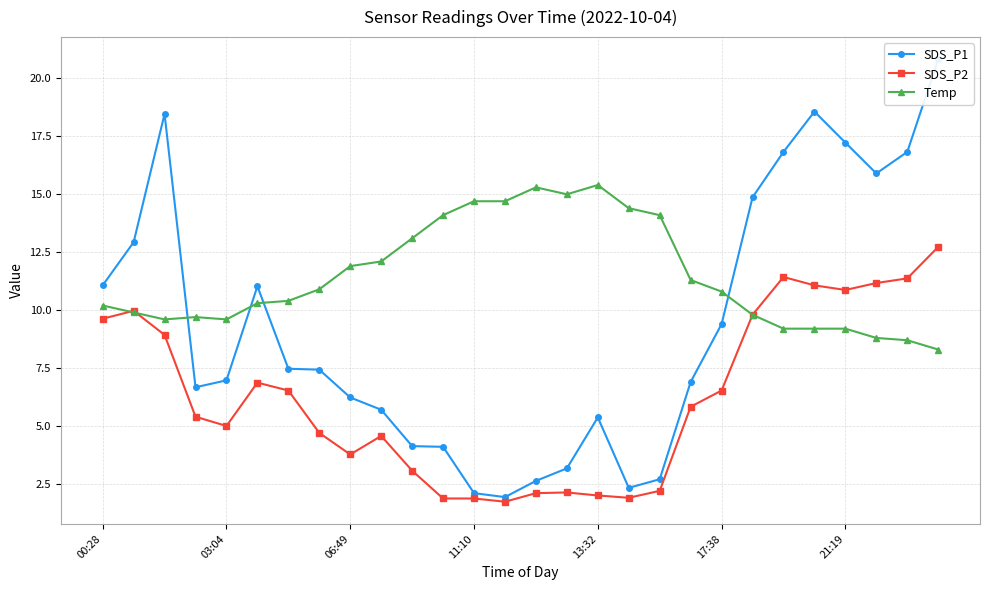

What is the average value of the Temp series?

11.5